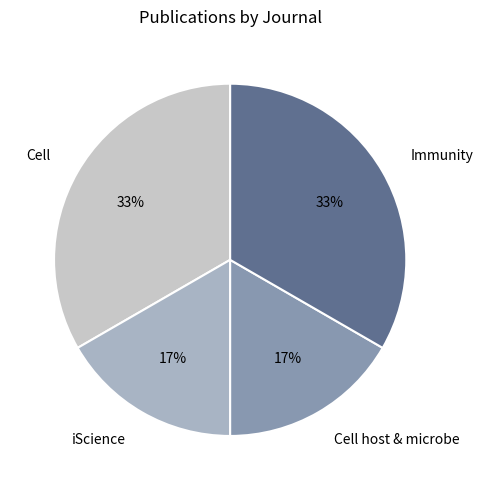

The Cell slice represents 33% of the pie. True or false?

True